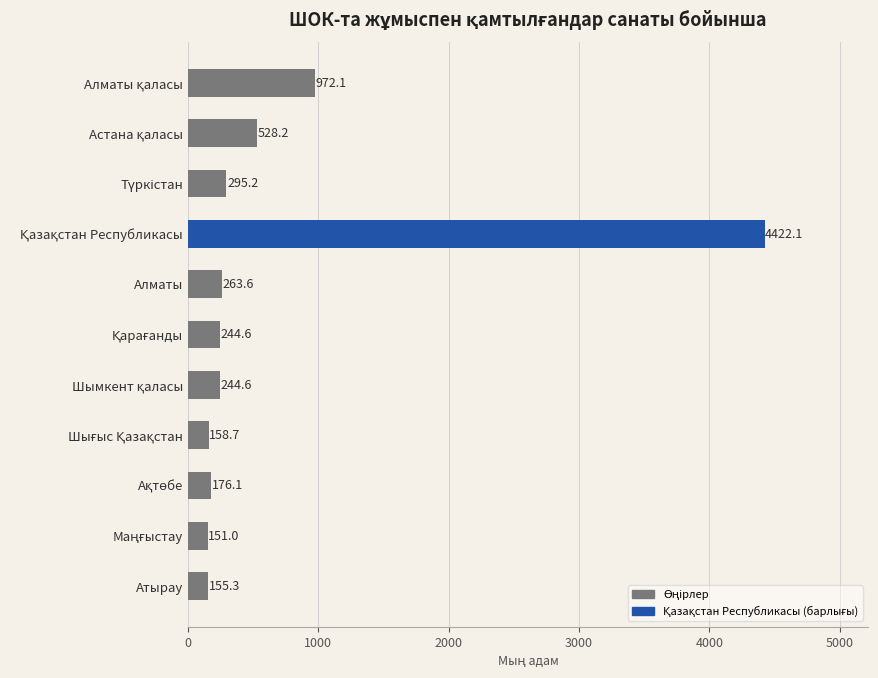

What is the value of the 2nd bar from the top?

528.2